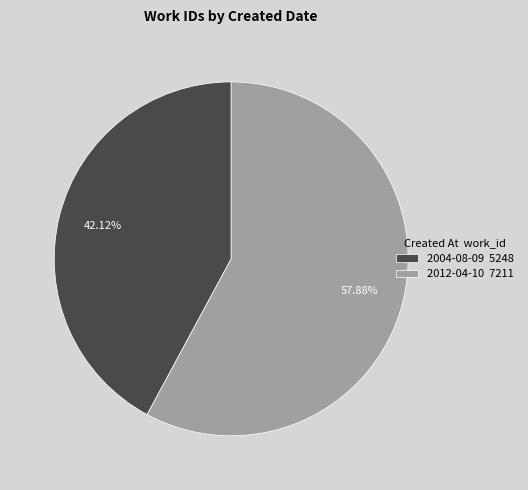

Between 2004-08-09 and 2012-04-10, which is larger?

2012-04-10